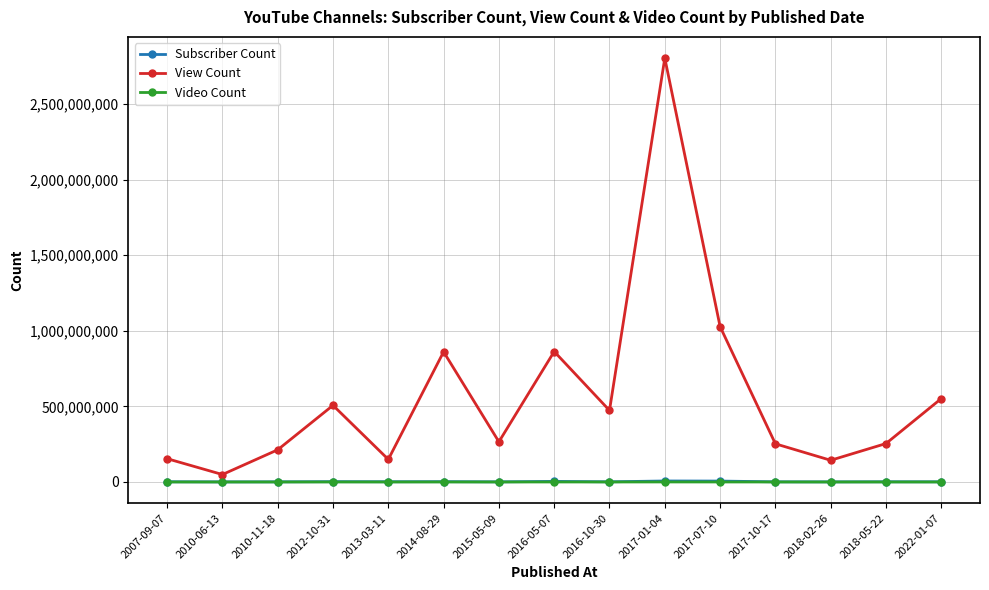

True or false: View Count has a value of 49247857 at 2010-06-13.

True